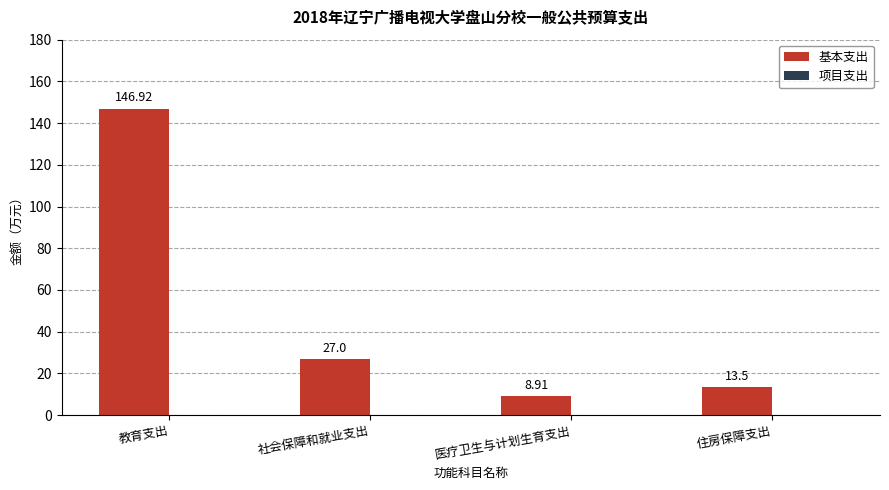

What is the change in value from 教育支出 to 医疗卫生与计划生育支出?

-138.0